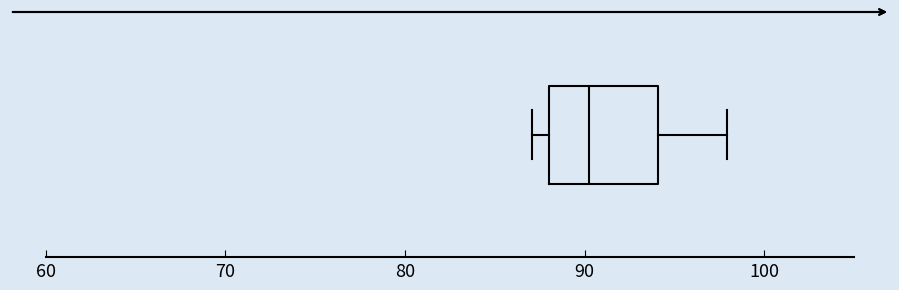

Transcribe this box plot: give where the median line is, the range the box spans, and where the two whiskers end, as read against the x-axis. The values are not printed on the chart, so give them approximately, as read against the axis.

median 90, box 88 to 94, whiskers 87 to 98